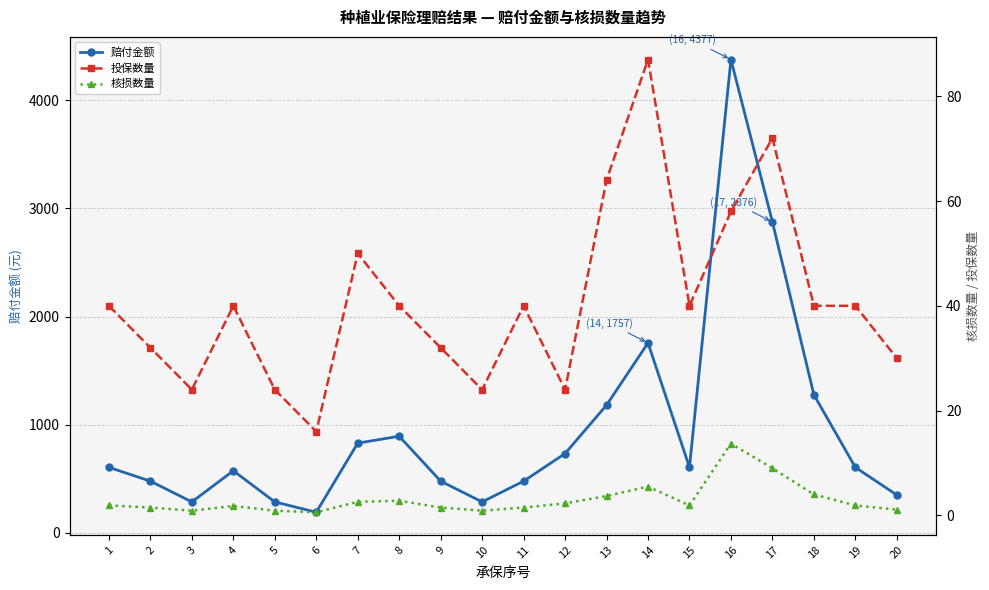

True or false: 赔付金额 has a value of 1278.0 at 18.

True